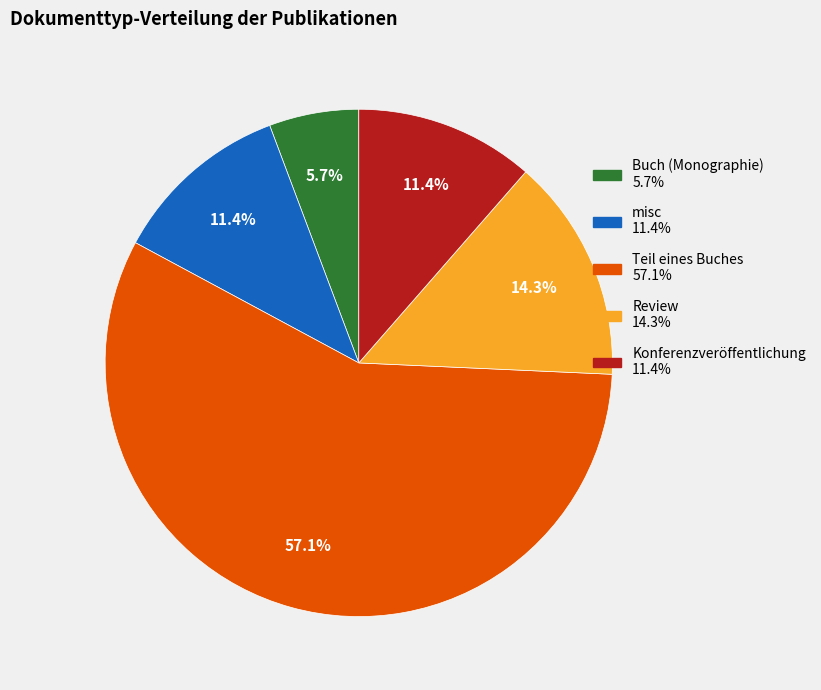

The Konferenzveröffentlichung slice represents 26% of the pie. True or false?

False